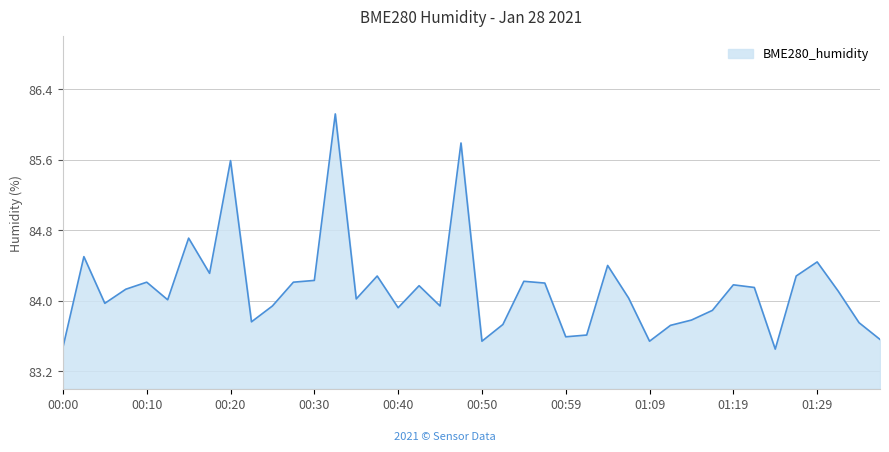

What is the greatest value displayed?

86.1